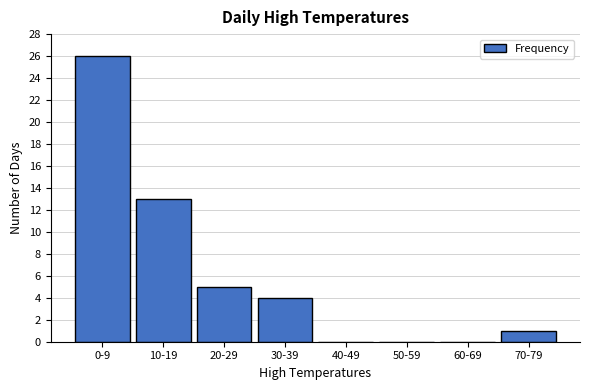

Reading left to right, list all the values displayed in this chart.

0-9=26	10-19=13	20-29=5	30-39=4	40-49=0	50-59=0	60-69=0	70-79=1